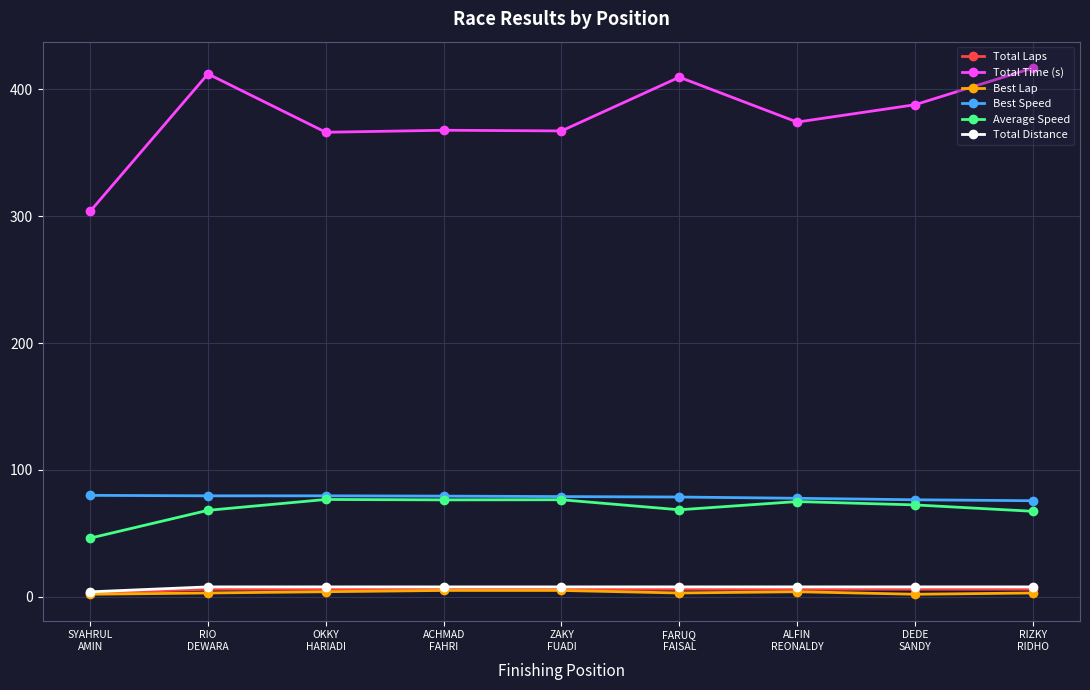

What is the sum of all Best Speed values?

705.8